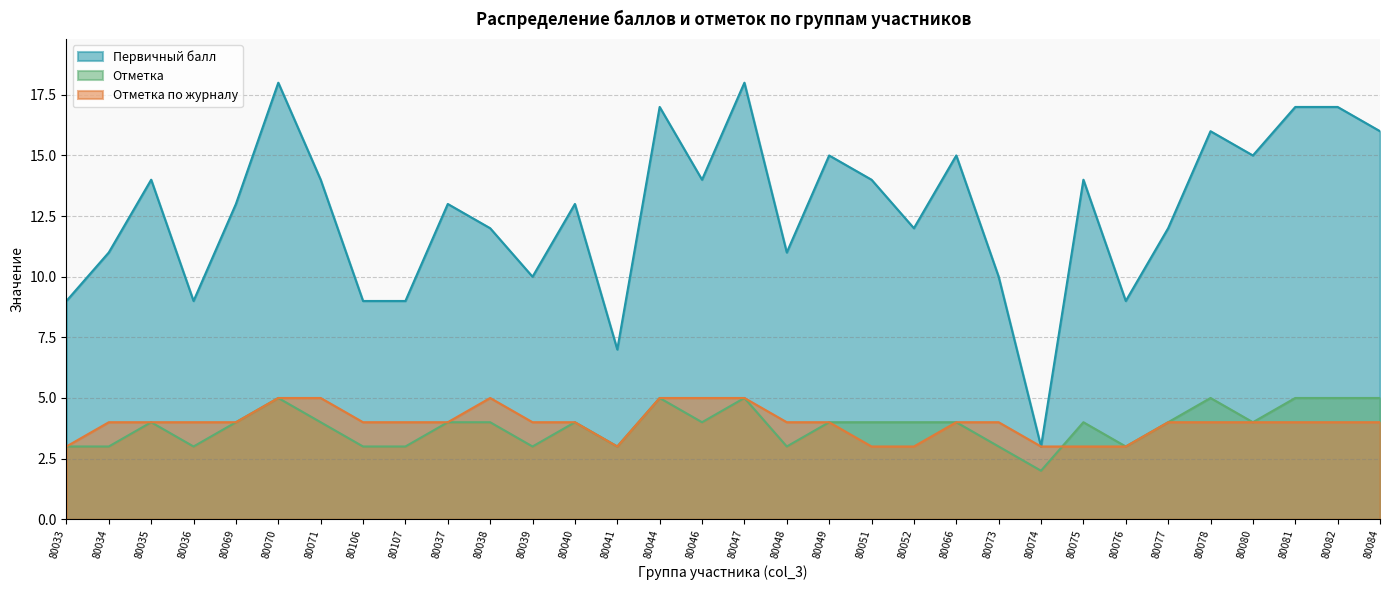

What is the label of the 1st point from the right?

80084